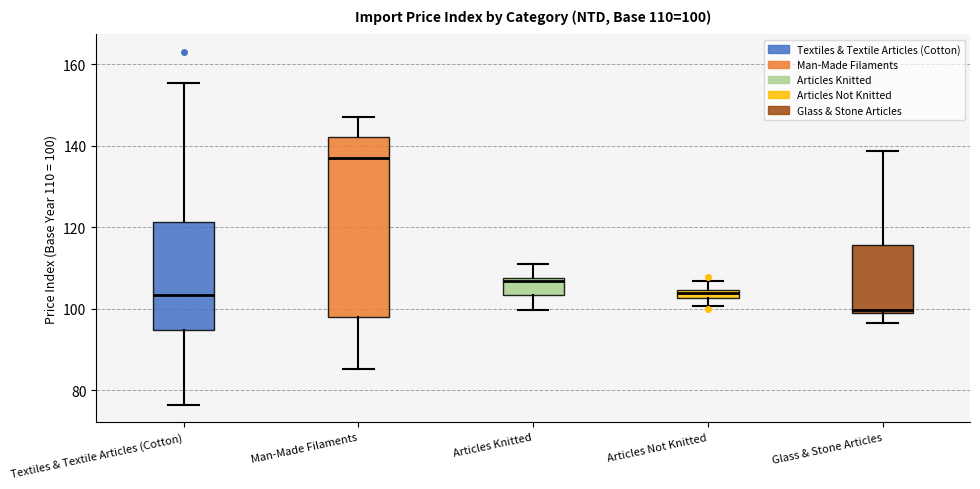

Which box has the lowest median line?

Glass & Stone Articles